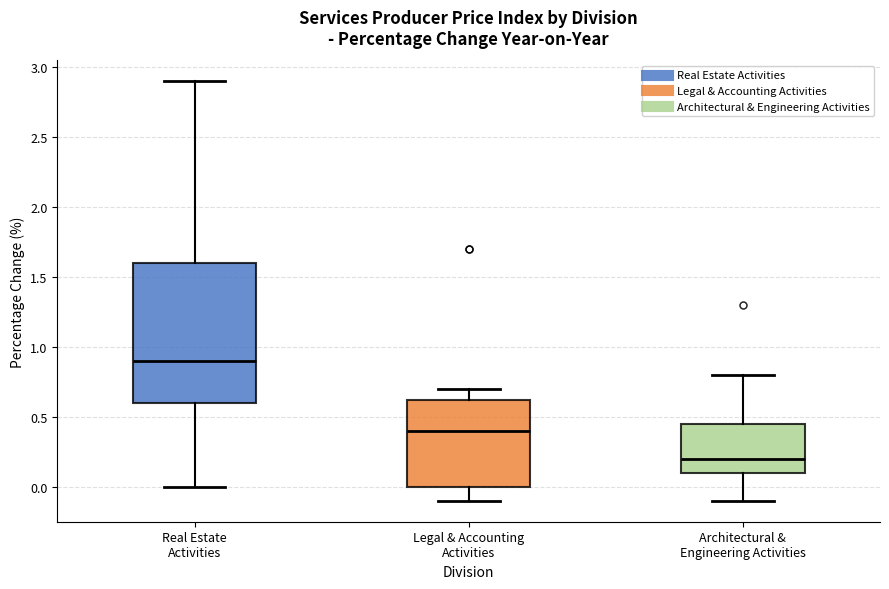

Which box's median line is the highest?

Real Estate Activities